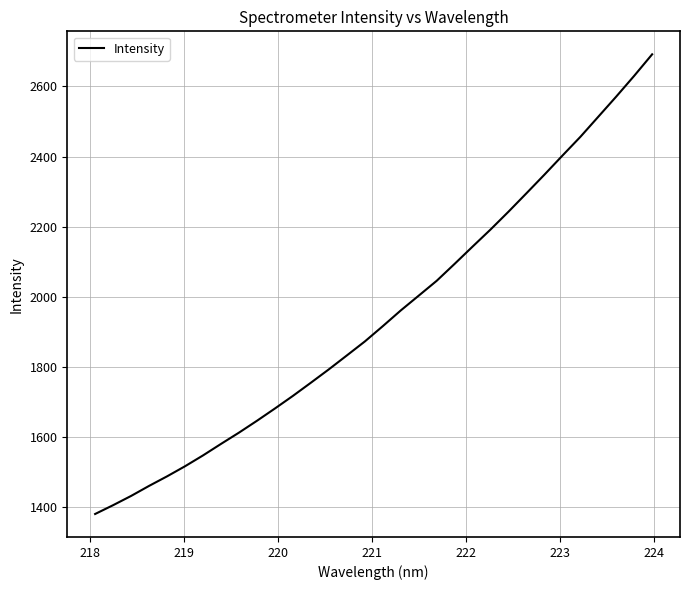

What is the difference between the maximum and minimum values?

1310.2